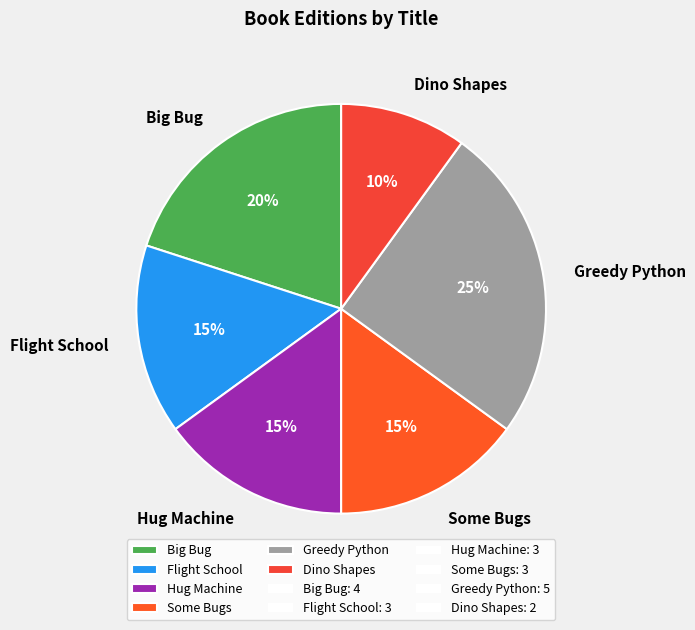

Does any single category account for the majority?

No